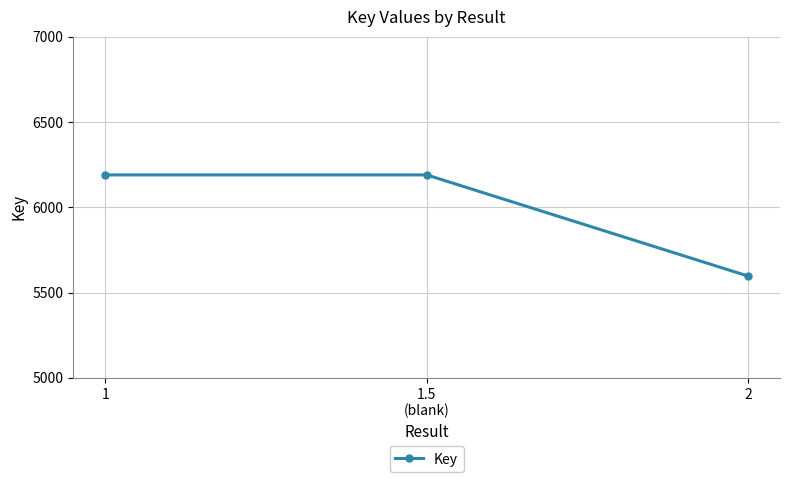

What is the value of the 1st point from the left?

6190